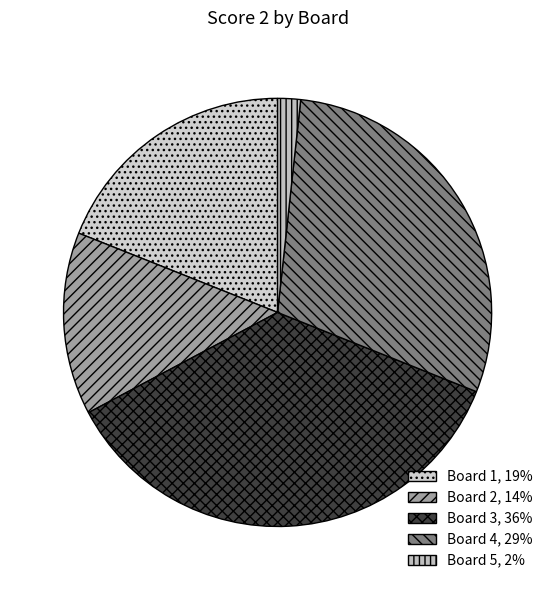

To the nearest percent, what portion does Board 4 represent?

29%